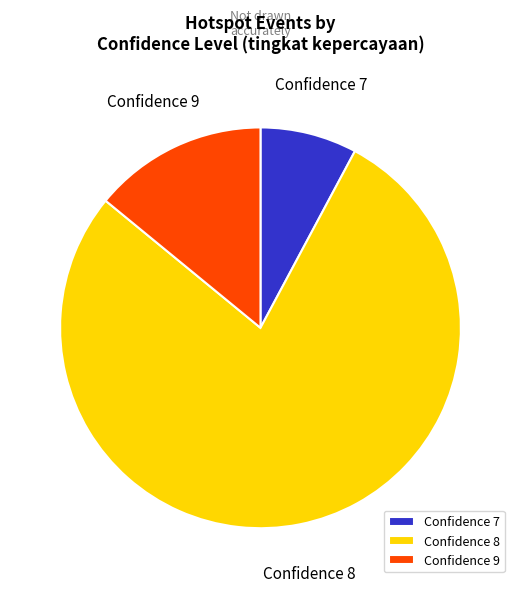

Do Confidence 7 and Confidence 9 together represent more than half of the pie?

No